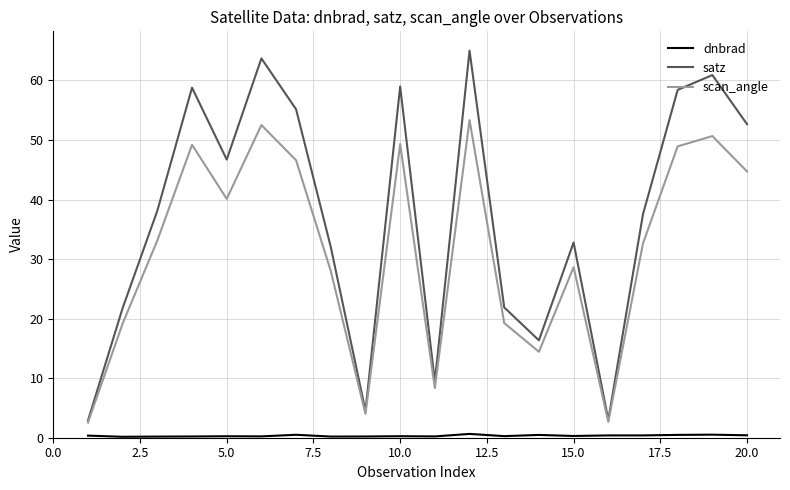

What is the minimum value for scan_angle?

2.6